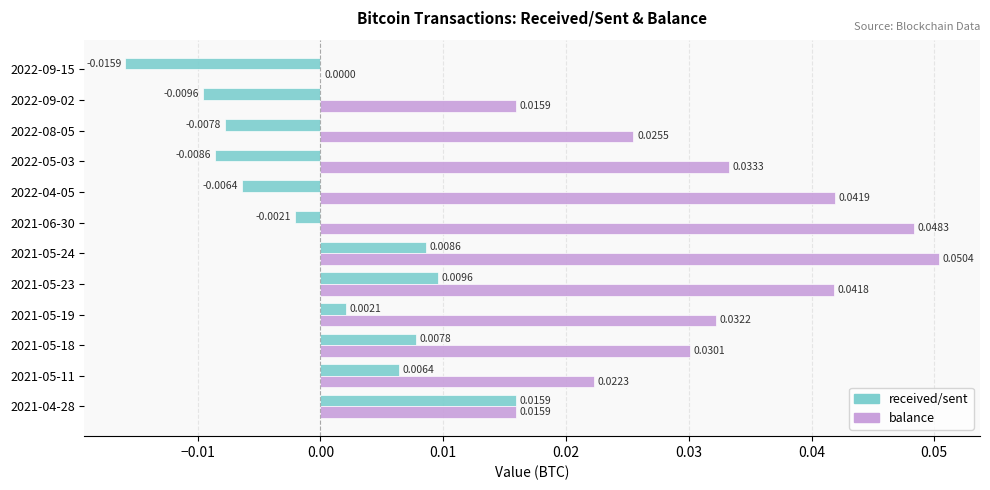

What is the sum of all balance values?

0.4